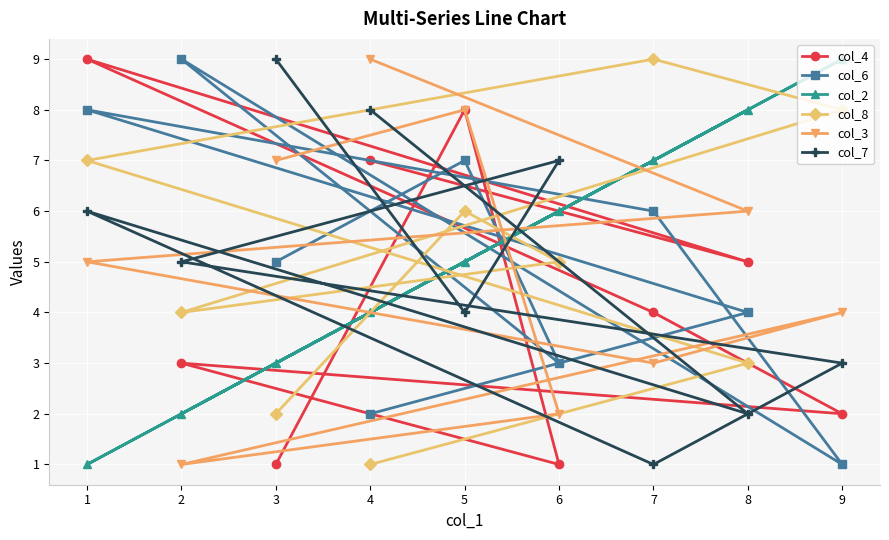

Where does the col_6 series first go above 5?

1